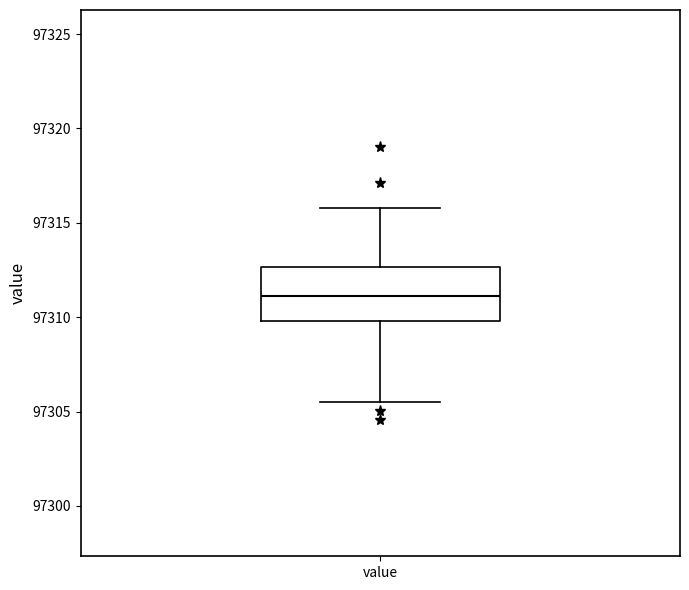

Transcribe this box plot: give where the median line is, the range the box spans, and where the two whiskers end, as read against the y-axis. The values are not printed on the chart, so give them approximately, as read against the axis.

median 97311.0, box 97310.0 to 97312.5, whiskers 97305.5 to 97316.0